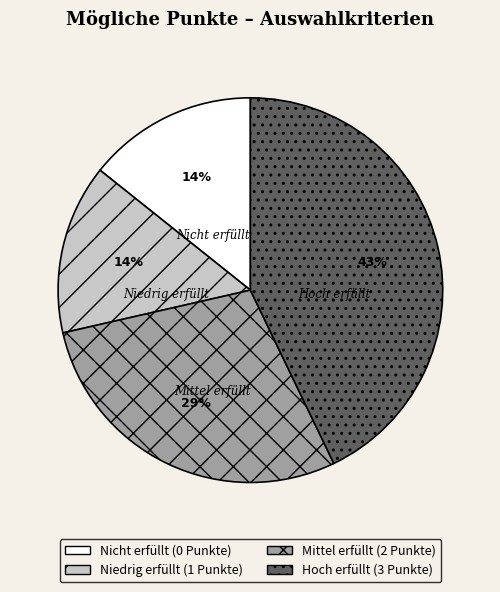

To the nearest percent, what percentage of the pie is Hoch erfüllt?

43%